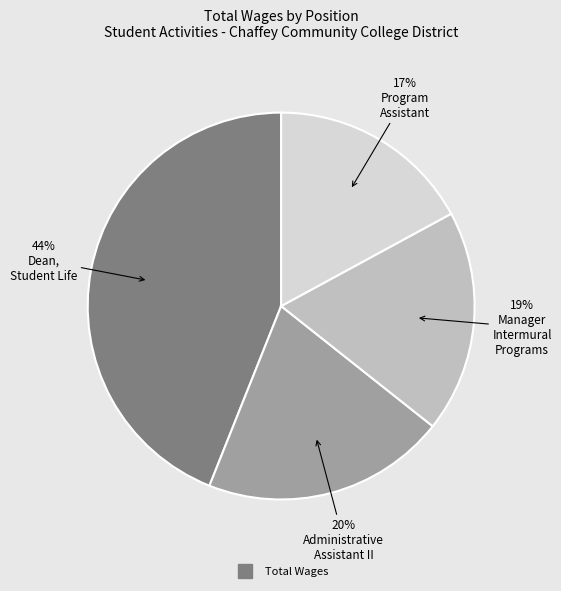

To the nearest percent, what is the difference between the largest and smallest slice percentages?

27%